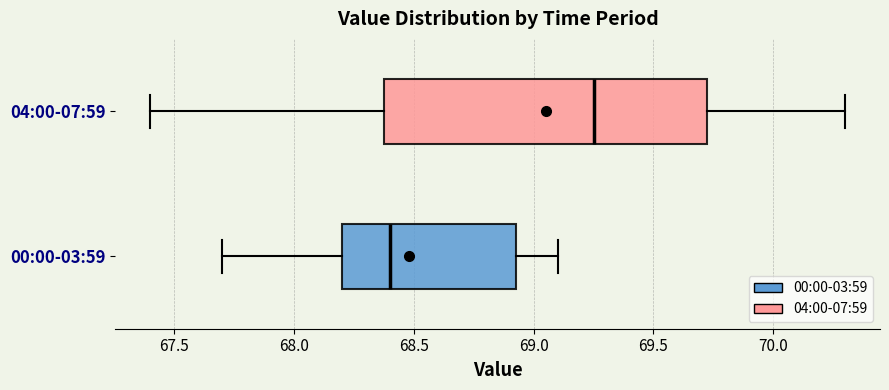

Reading bottom to top, read every box against the x-axis: the position of its median line, the range the box covers, and the ends of its whiskers. The values are not printed on the chart, so give them approximately, as read against the axis.

00:00-03:59: median 68.40, box 68.20 to 68.95, whiskers 67.70 to 69.10
04:00-07:59: median 69.25, box 68.40 to 69.75, whiskers 67.40 to 70.30